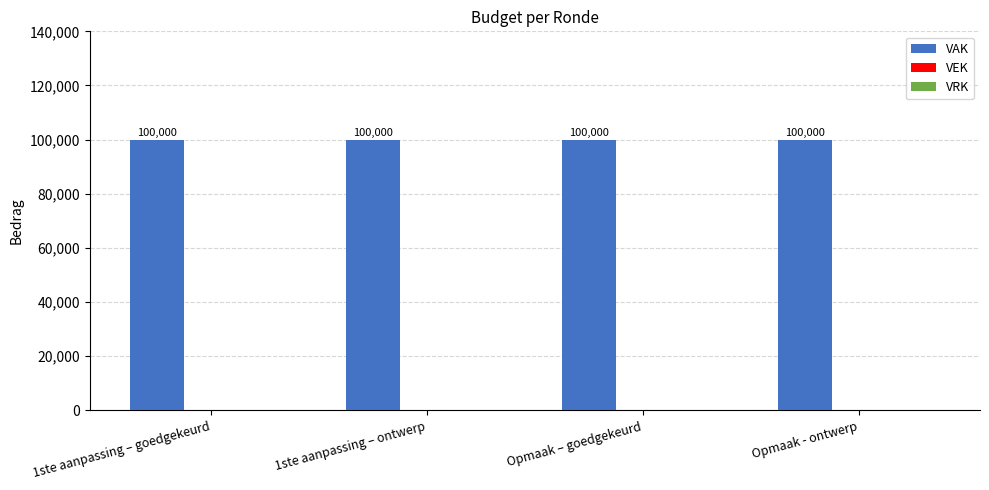

Rank the categories by VAK value from lowest to highest.

1ste aanpassing – goedgekeurd, 1ste aanpassing – ontwerp, Opmaak – goedgekeurd, Opmaak - ontwerp